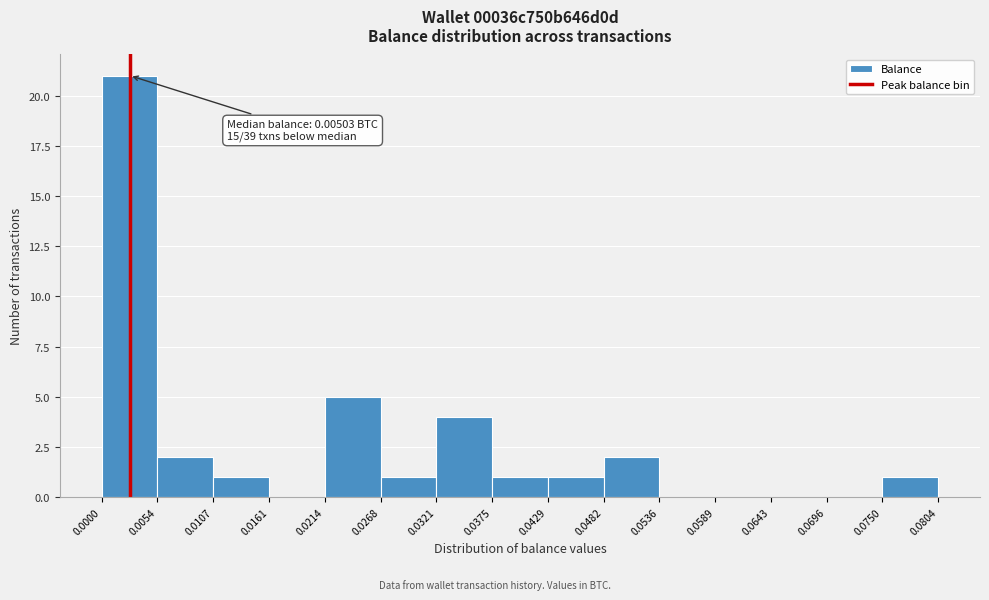

Over which range of the x-axis is the bar tallest?

0.0000 to 0.0054